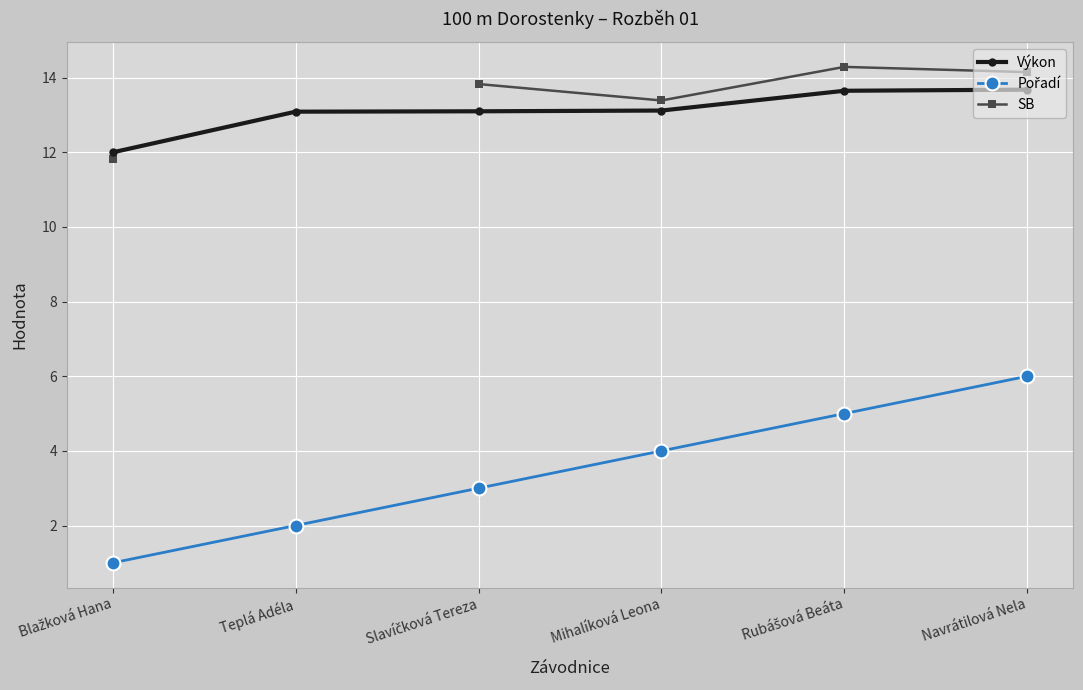

At how many categories does at least one series exceed 3?

6